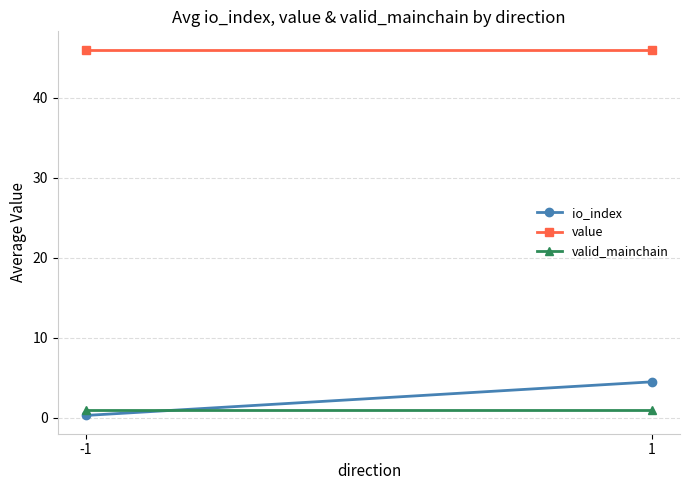

What are all the series names shown in the legend?

io_index, value, valid_mainchain